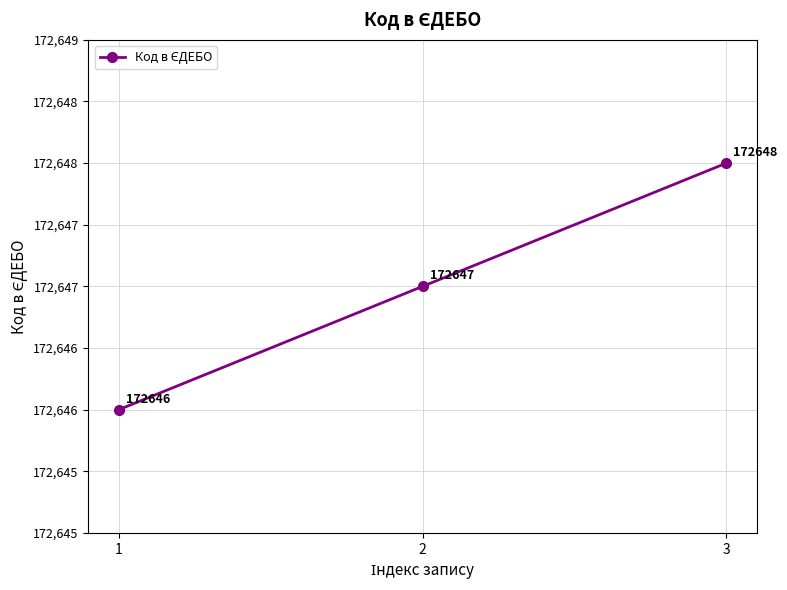

List the labels in order of value, smallest first.

1, 2, 3